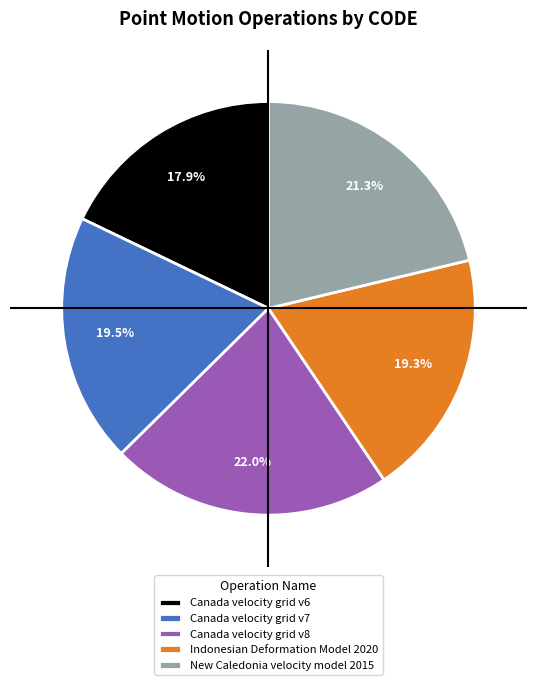

Count the number of slices in the pie.

5